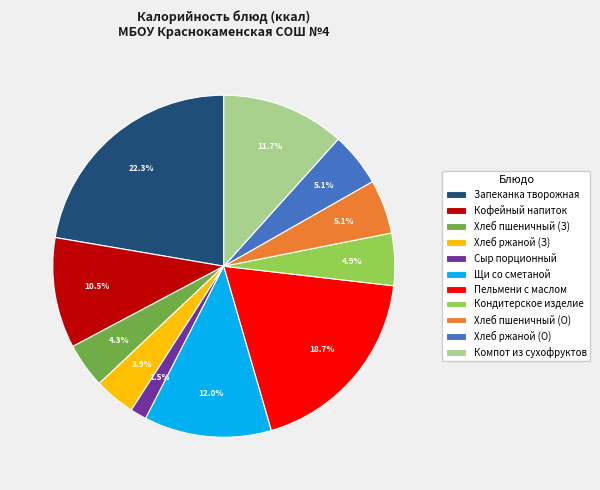

Approximately how many times larger is the value at Запеканка творожная compared to Хлеб пшеничный (О)?

4.4